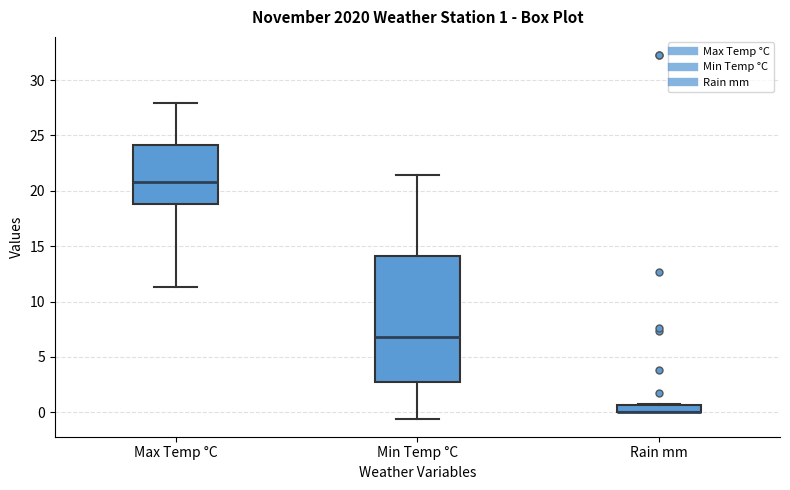

Comparing the boxes themselves (not the whiskers), which one is the tallest?

Min Temp °C